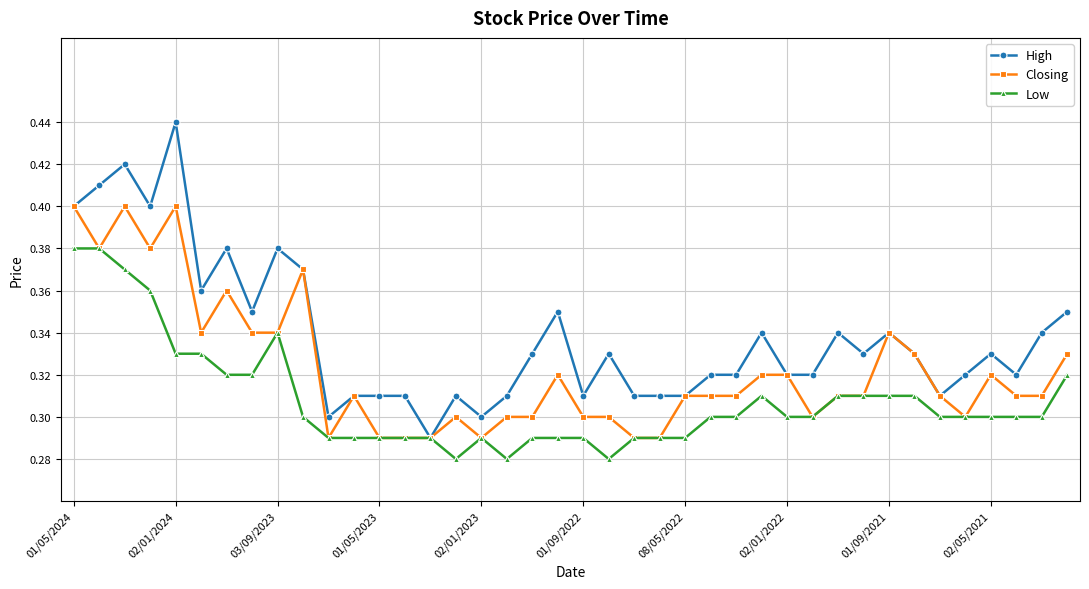

Which series has the largest total across all categories?

High